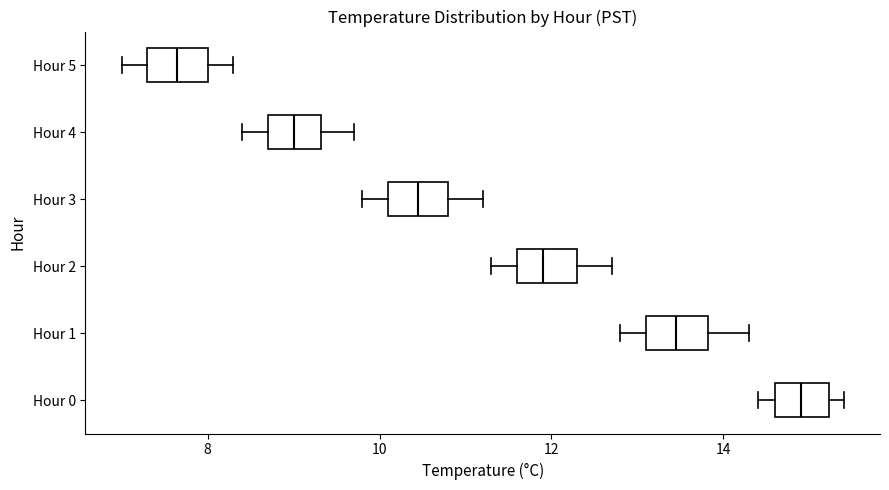

Reading bottom to top, transcribe this box plot: for each box, give where its median line is, the range the box spans, and where its two whiskers end, as read against the x-axis. The values are not printed on the chart, so give them approximately, as read against the axis.

Hour 0: median 15.0, box 14.6 to 15.2, whiskers 14.4 to 15.4
Hour 1: median 13.4, box 13.2 to 13.8, whiskers 12.8 to 14.4
Hour 2: median 12.0, box 11.6 to 12.4, whiskers 11.4 to 12.8
Hour 3: median 10.4, box 10.2 to 10.8, whiskers 9.8 to 11.2
Hour 4: median 9.0, box 8.8 to 9.4, whiskers 8.4 to 9.8
Hour 5: median 7.6, box 7.4 to 8.0, whiskers 7.0 to 8.4